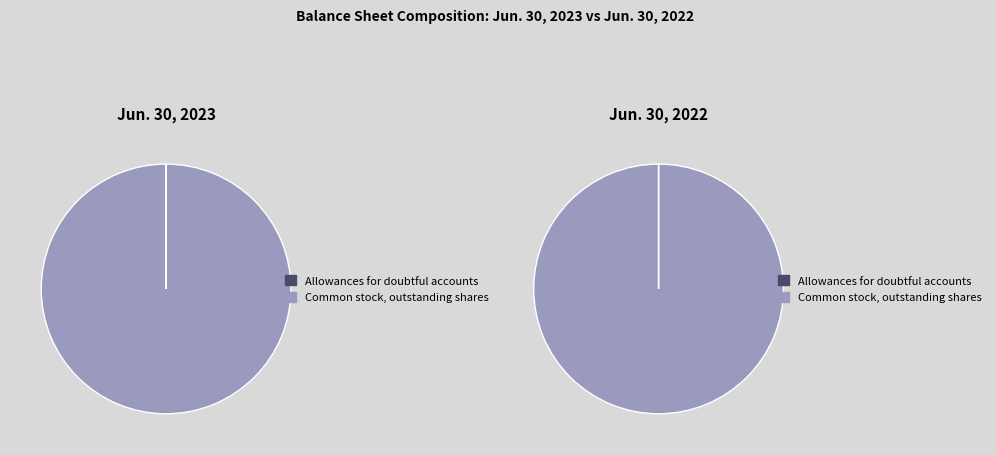

Combined, what portion of the pie is Common stock, outstanding shares and Allowances for doubtful accounts?

100.0%